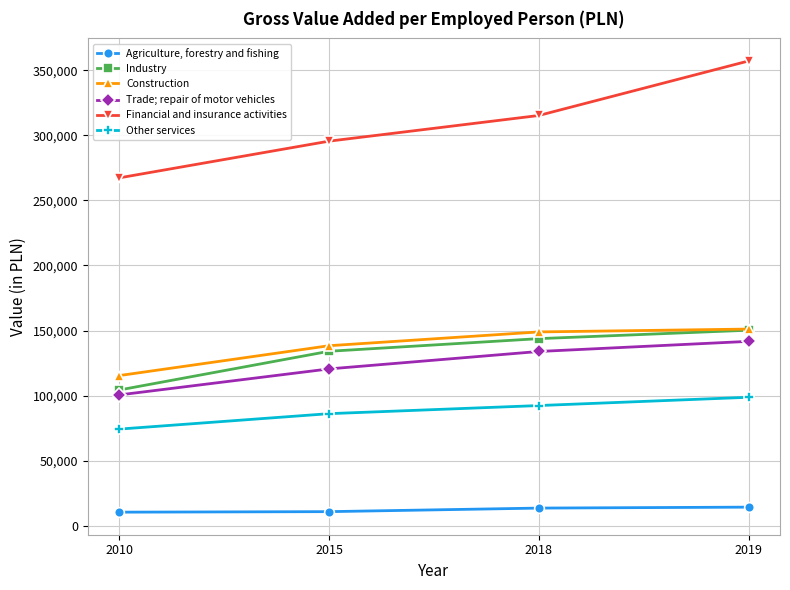

What is the highest value of the Agriculture, forestry and fishing series?

14341